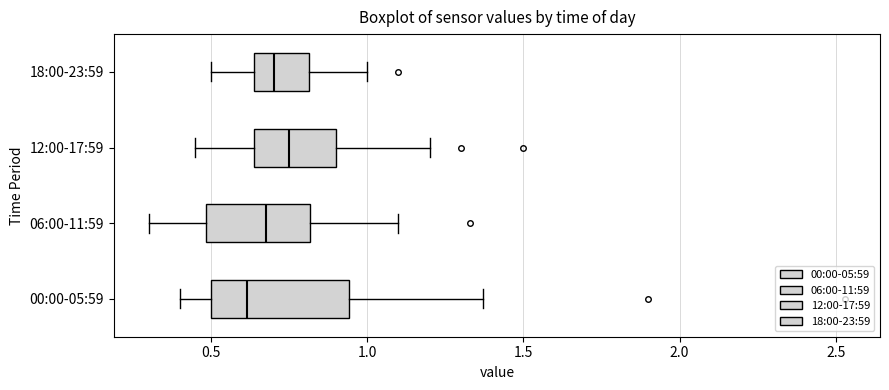

Reading bottom to top, read every box against the x-axis: the position of its median line, the range the box covers, and the ends of its whiskers. The values are not printed on the chart, so give them approximately, as read against the axis.

00:00-05:59: median 0.60, box 0.50 to 0.95, whiskers 0.40 to 1.35
06:00-11:59: median 0.70, box 0.50 to 0.80, whiskers 0.30 to 1.10
12:00-17:59: median 0.75, box 0.65 to 0.90, whiskers 0.45 to 1.20
18:00-23:59: median 0.70, box 0.65 to 0.80, whiskers 0.50 to 1.00